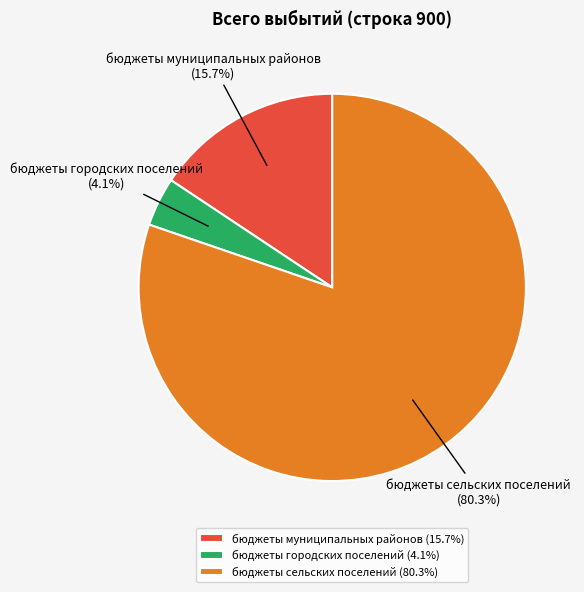

To the nearest percent, what is the difference between the бюджеты сельских поселений and бюджеты городских поселений slice percentages?

76%